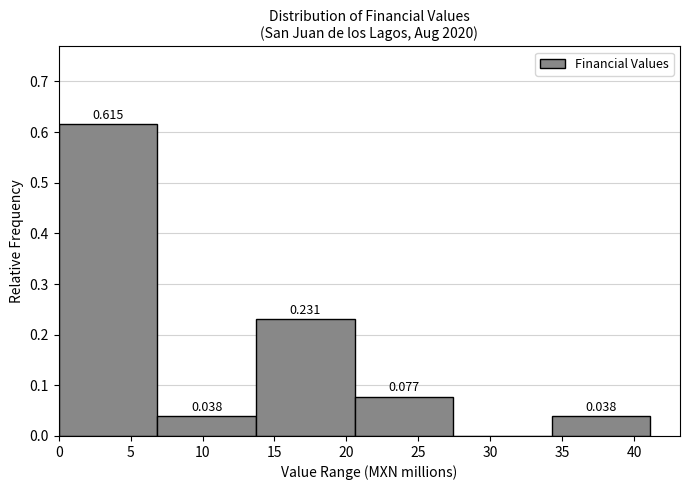

Over which range of the x-axis is the bar tallest?

0.0 to 7.0